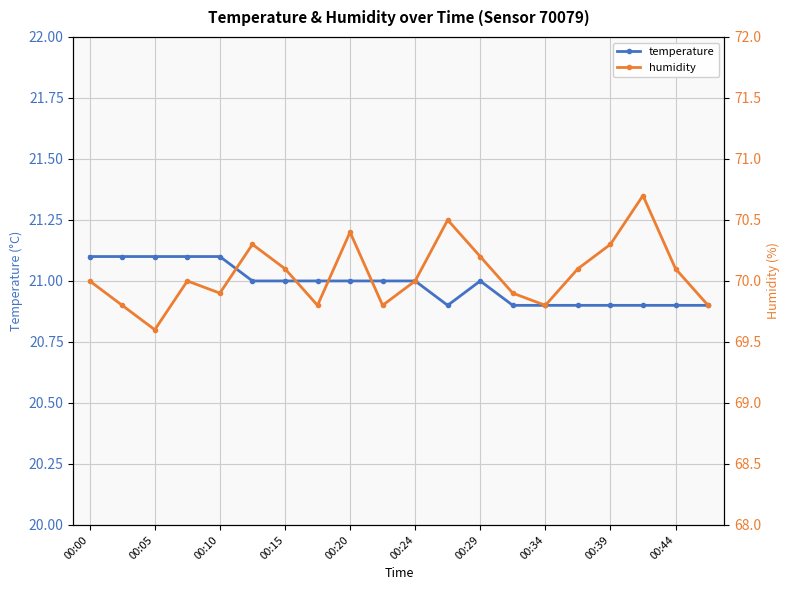

True or false: temperature has more than 0 points higher than both neighbors.

True